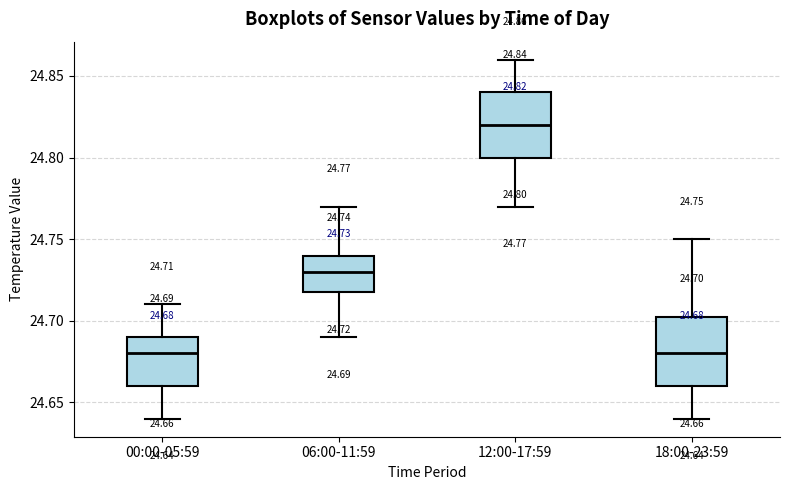

Which box has the highest median line?

12:00-17:59